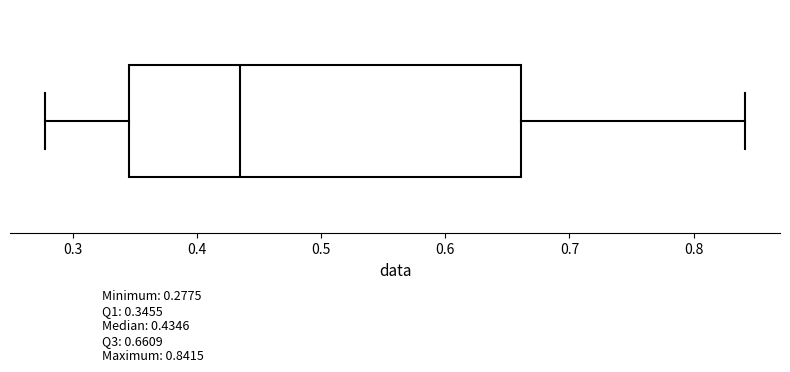

Where is the right edge of the box on the x-axis? The values are not printed on the chart, so give them approximately, as read against the axis.

0.66